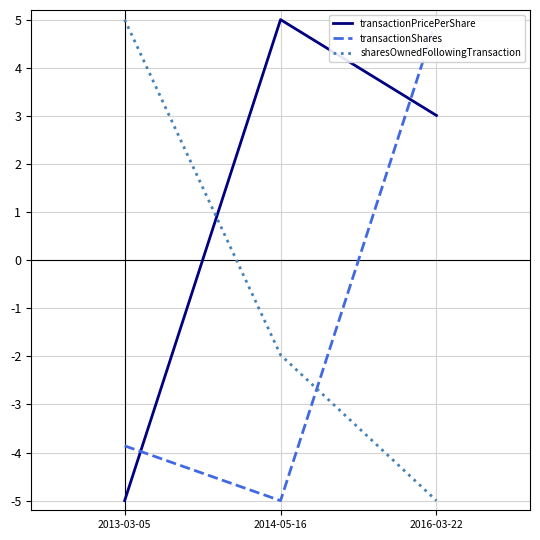

Where does the transactionShares series first go above -3?

2016-03-22